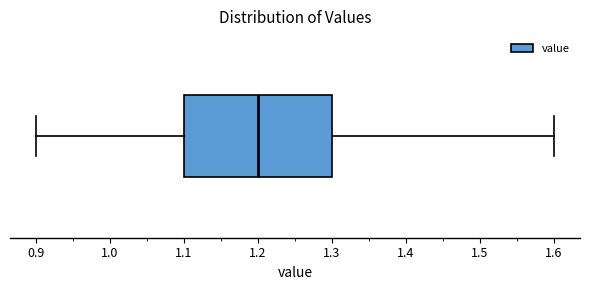

Where does the median line of the box sit on the x-axis? The values are not printed on the chart, so give them approximately, as read against the axis.

1.2